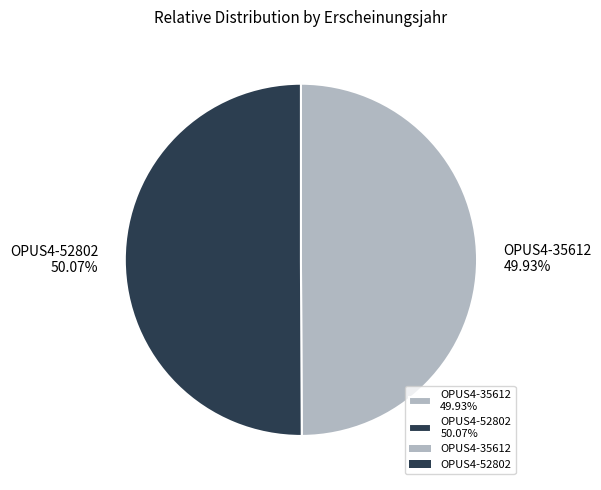

The OPUS4-52802 slice represents 56% of the pie. True or false?

False